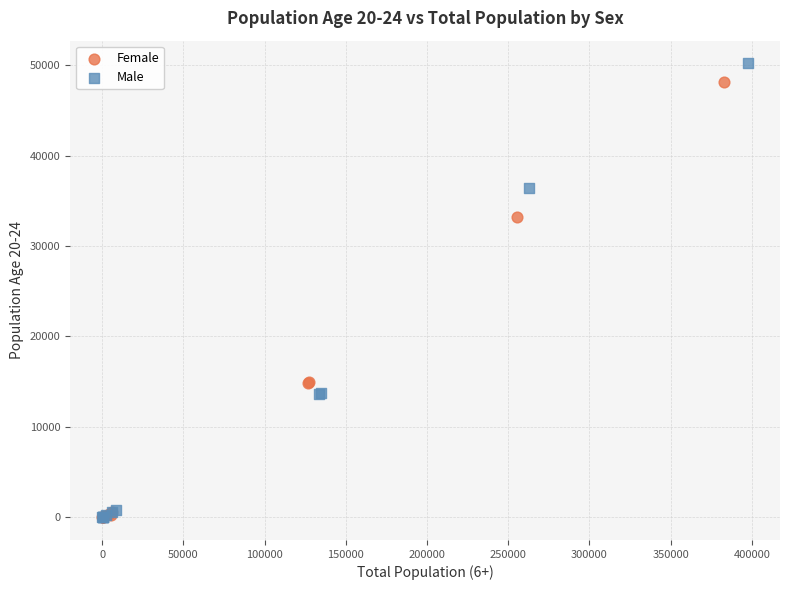

Which series has the widest spread of Y values?

Male